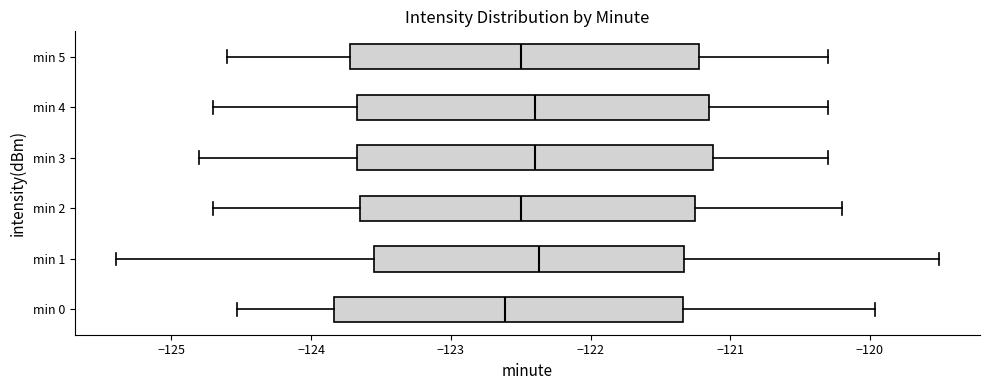

Where does the left whisker of the box for min 4 end on the x-axis? The values are not printed on the chart, so give them approximately, as read against the axis.

-124.7